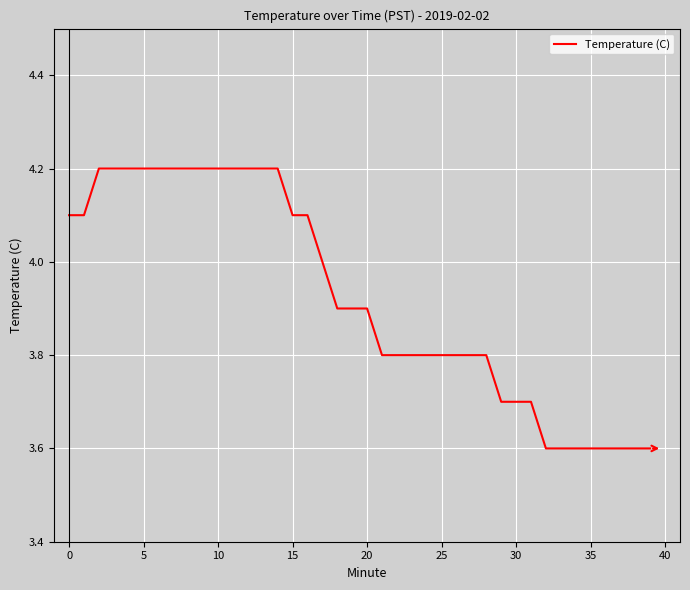

What is the maximum value shown in the chart?

4.2